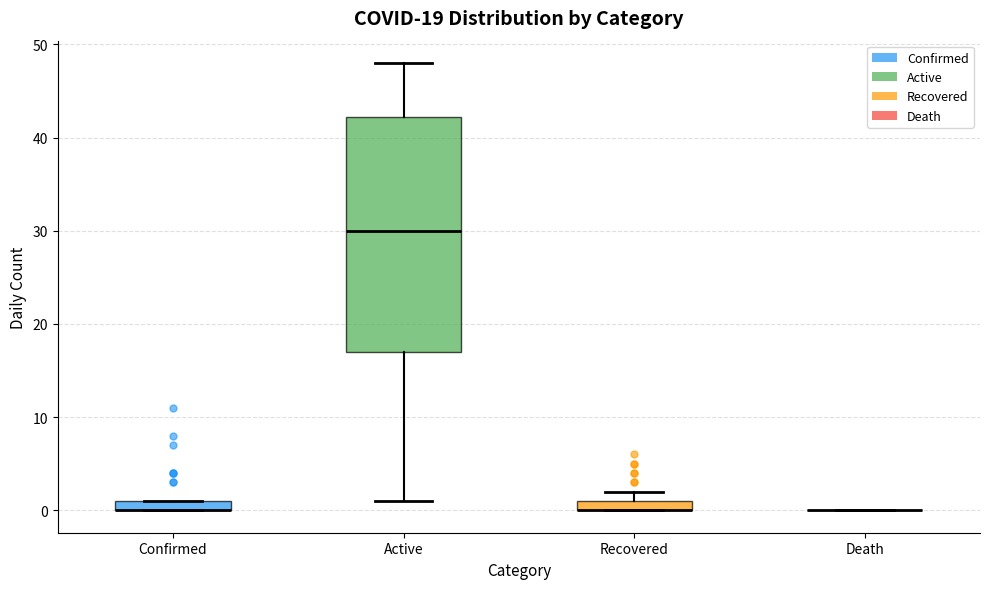

Which box is the tallest, from its lower edge to its upper edge?

Active